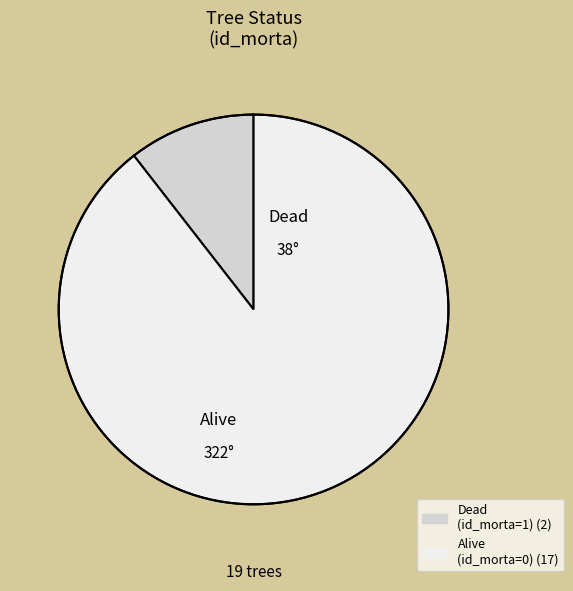

Is there a majority slice in this chart?

Yes